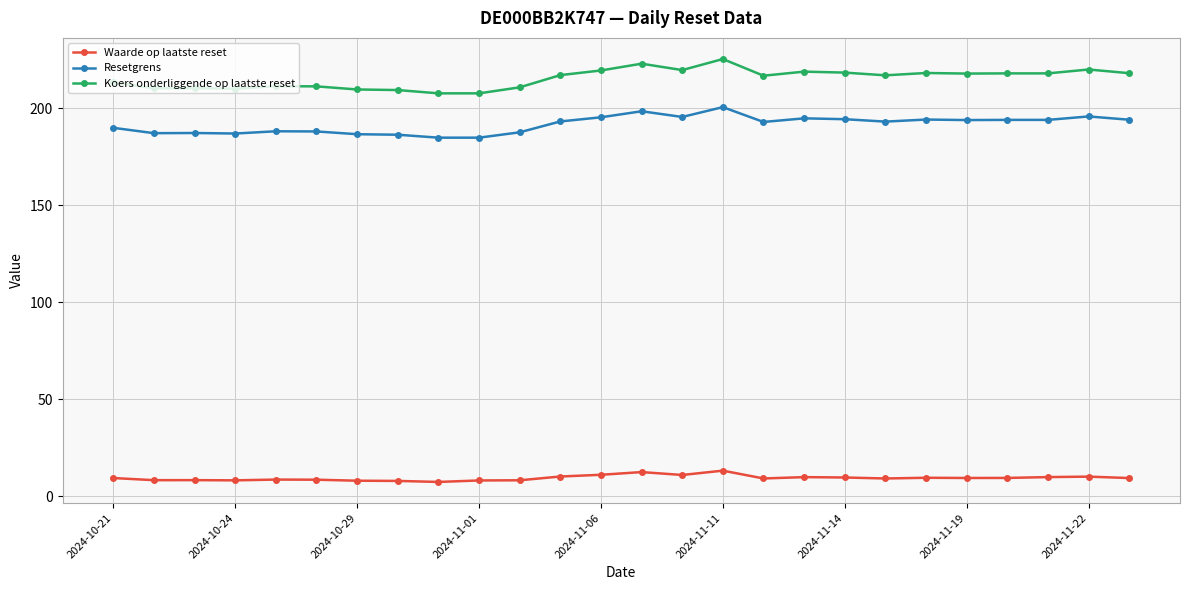

How many data points does each series have?

26